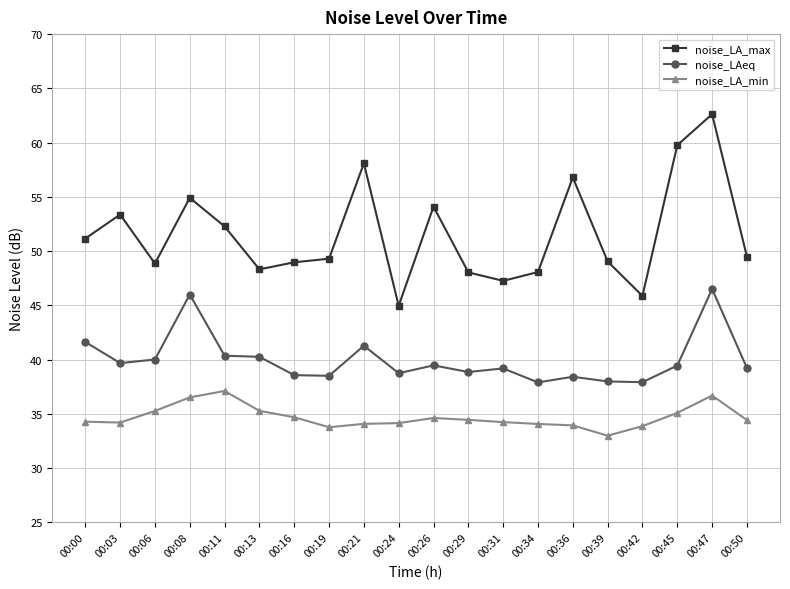

How many series are shown in this chart?

3